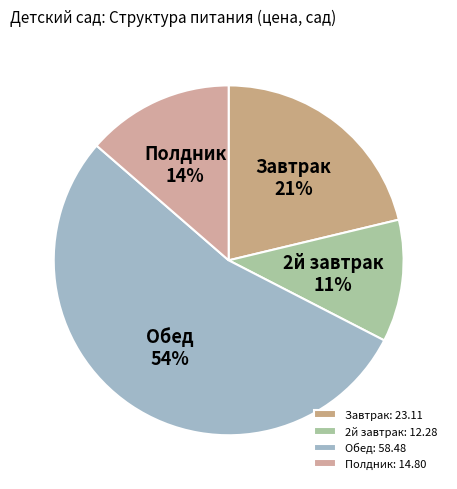

Which category has the biggest portion of the pie?

Обед